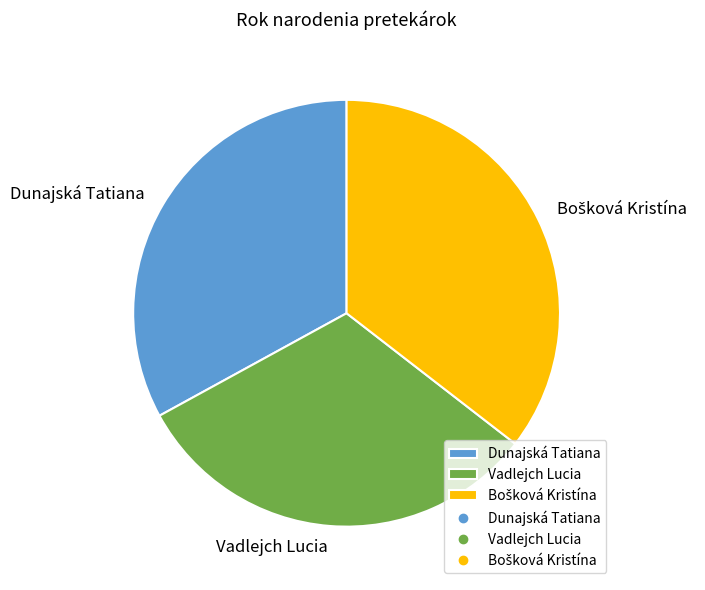

Does any single category account for the majority?

No